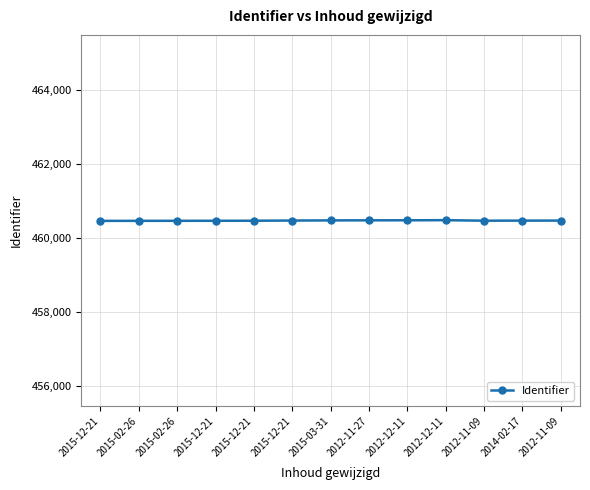

What is the maximum value shown in the chart?

460476